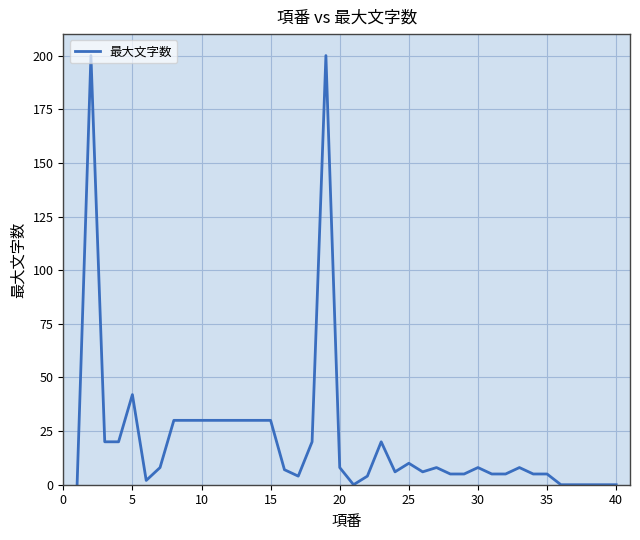

What is the greatest value displayed?

200